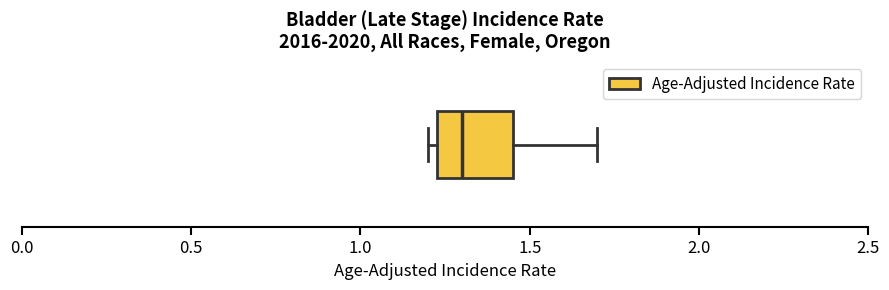

Where does the median line of the box sit on the x-axis? The values are not printed on the chart, so give them approximately, as read against the axis.

1.30